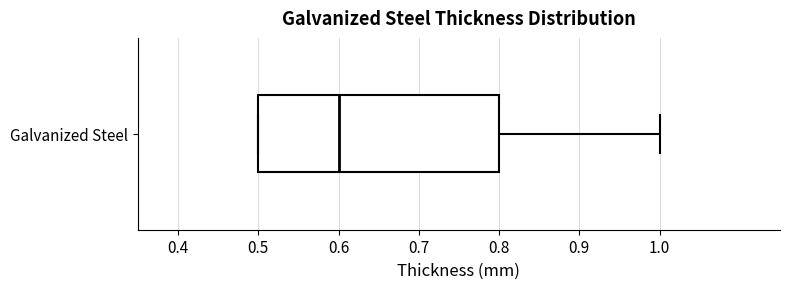

Read this box plot against the x-axis: the position of the median line, the range covered by the box, and the ends of both whiskers. The values are not printed on the chart, so give them approximately, as read against the axis.

median 0.6, box 0.5 to 0.8, whiskers 0.5 to 1.0